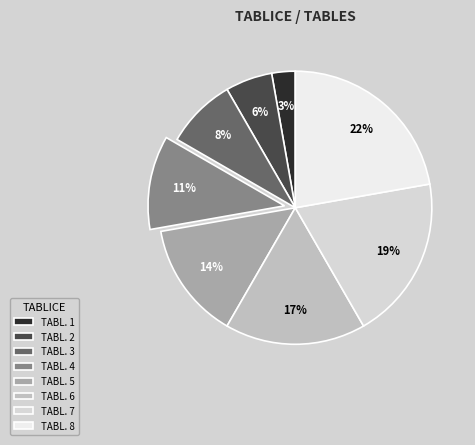

What percentage is the TABL. 5 slice, to the nearest percent?

14%